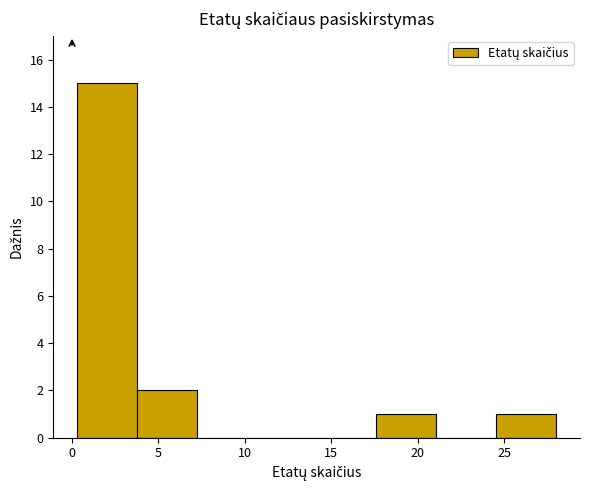

What is the height of the bar covering 24.5 to 28.0 on the x-axis? Neither the bar edges nor the heights are printed on the chart, so give them approximately, as read against the axes.

1